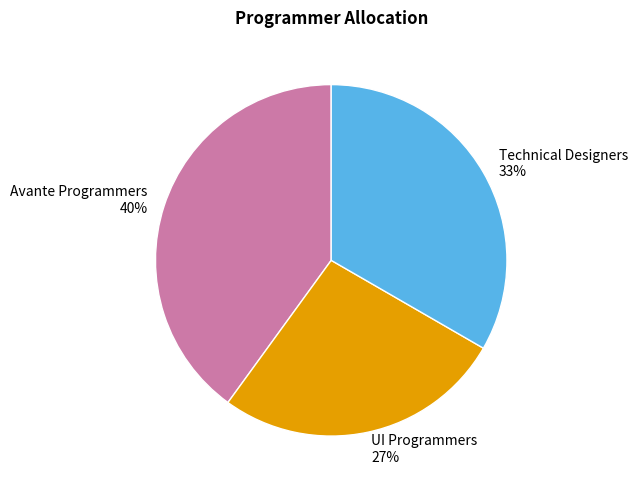

To the nearest percent, what percentage of the pie is UI Programmers?

27%